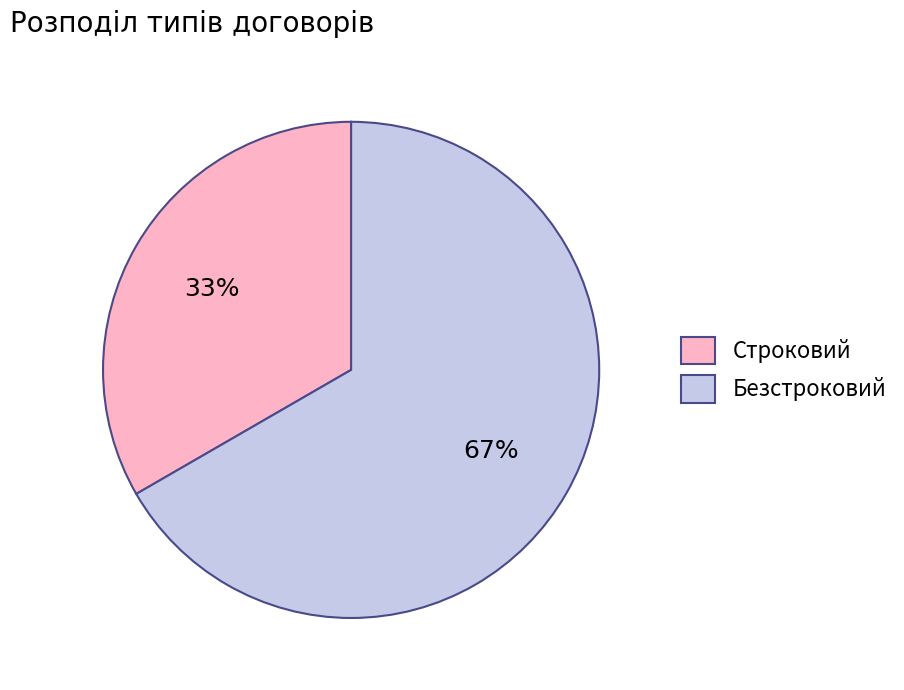

To the nearest percent, what is the combined percentage of Строковий and Безстроковий?

100%